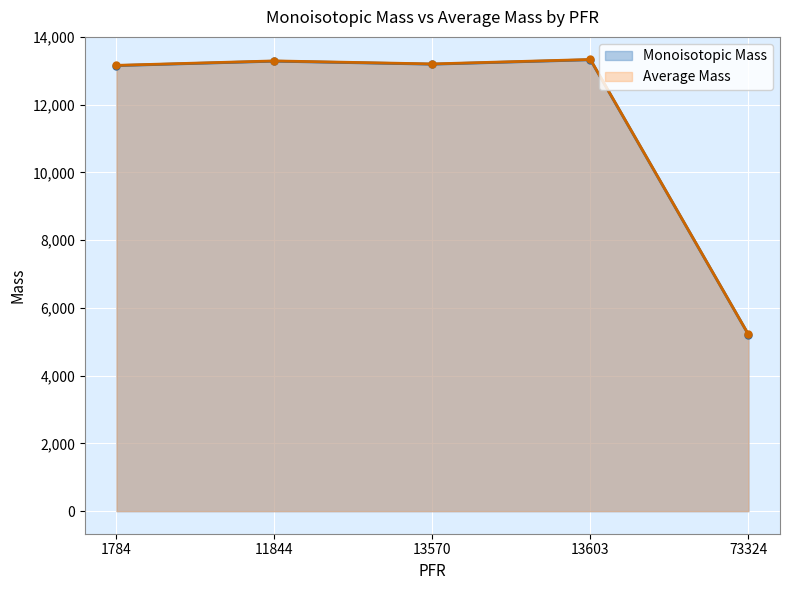

Which label corresponds to the largest value in the chart?

13603